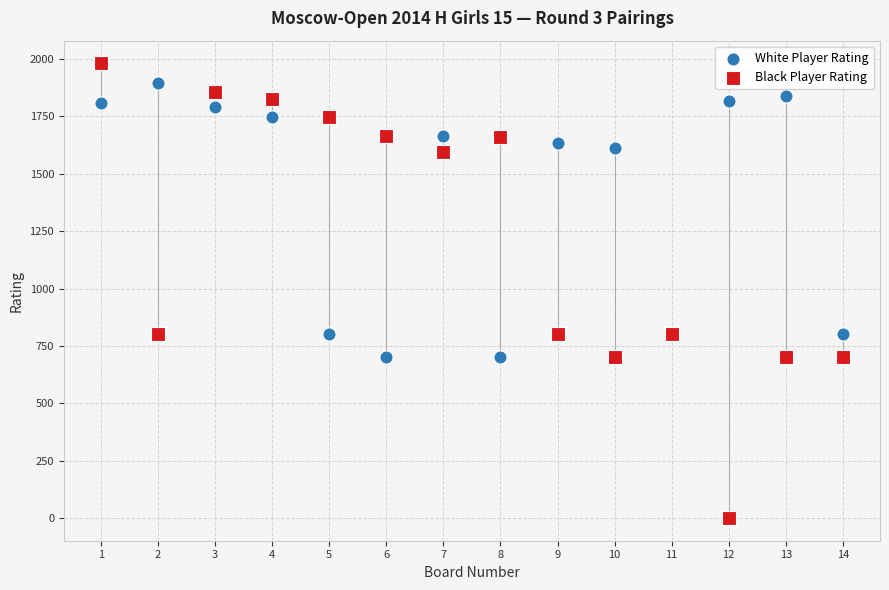

Which series reaches the maximum Y coordinate?

Black Player Rating